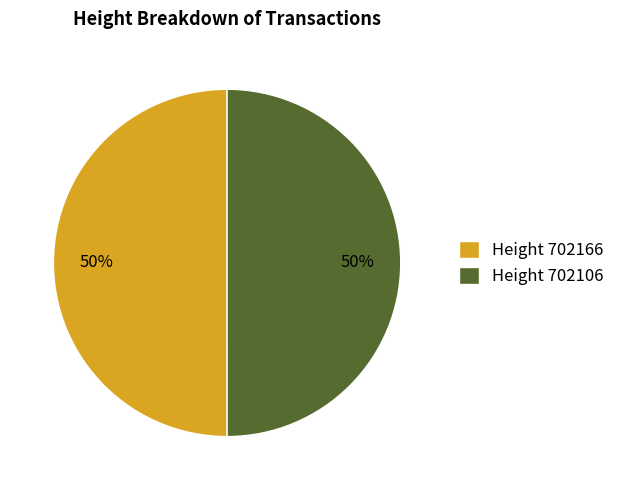

To the nearest percent, what portion does Height 702106 represent?

50%